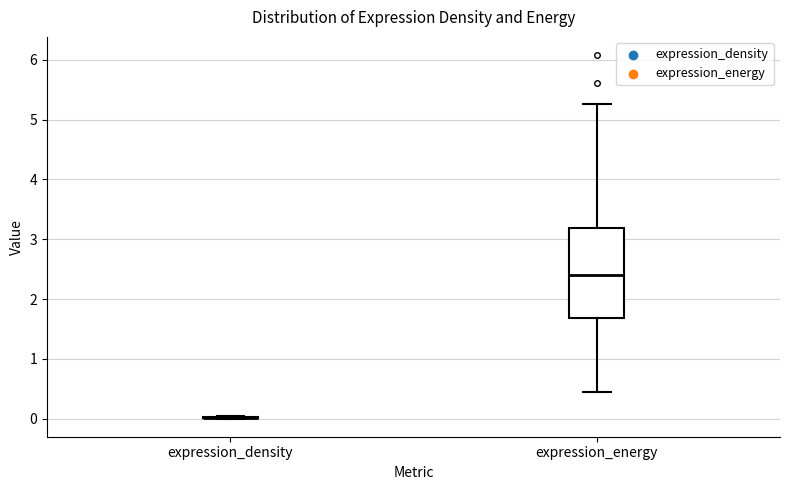

Reading left to right, read every box against the y-axis: the position of its median line, the range the box covers, and the ends of its whiskers. The values are not printed on the chart, so give them approximately, as read against the axis.

expression_density: box collapsed to a line at 0.0, whiskers 0.0 to 0.0
expression_energy: median 2.4, box 1.7 to 3.2, whiskers 0.4 to 5.3